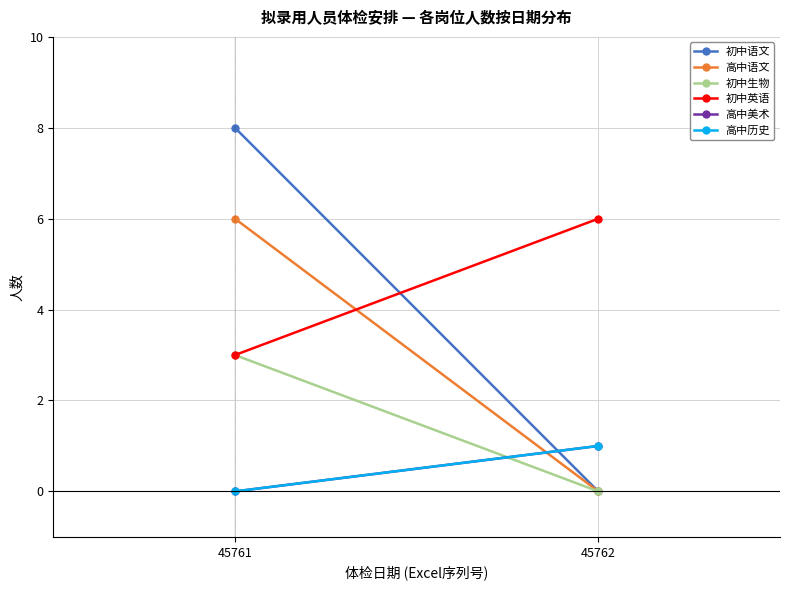

What is the sum of the 初中英语 values at 45761 and 45762?

9